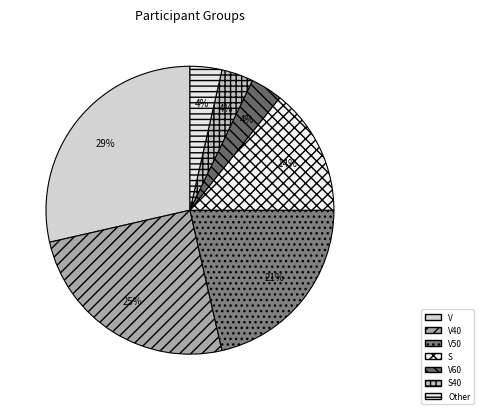

How much of the chart is everything except S40?

96.4%